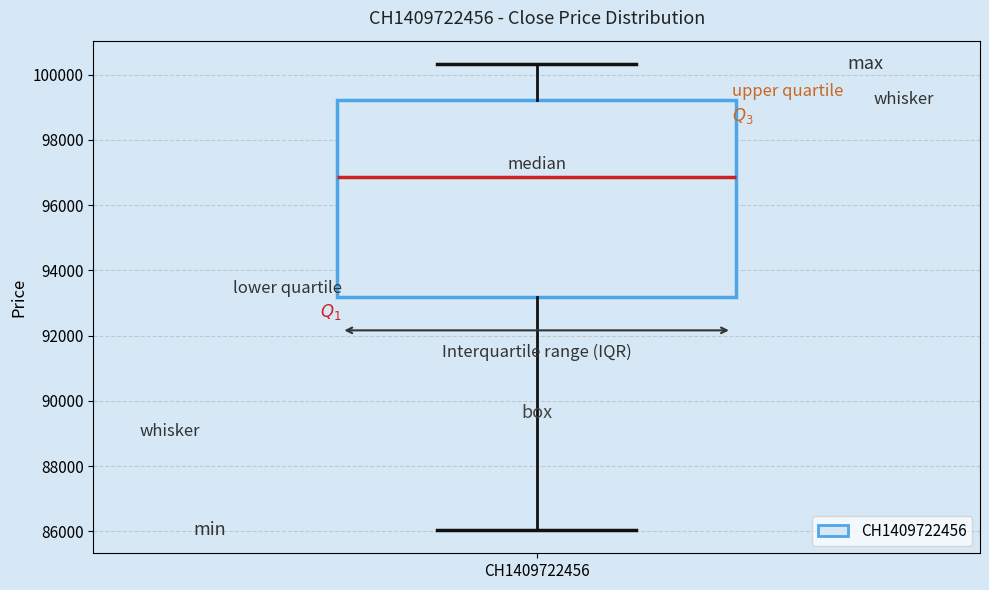

Transcribe this box plot: give where the median line is, the range the box spans, and where the two whiskers end, as read against the y-axis. The values are not printed on the chart, so give them approximately, as read against the axis.

median 96800, box 93200 to 99200, whiskers 86000 to 100400